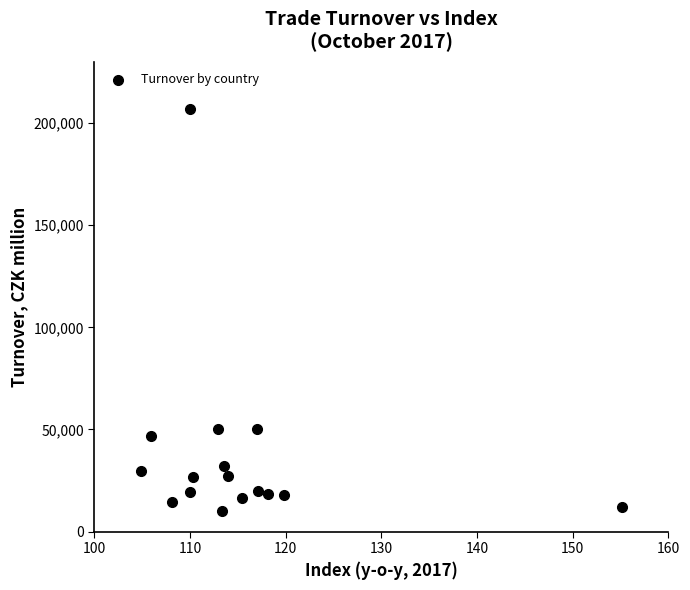

What is the range of Y values (max minus min)?

196685